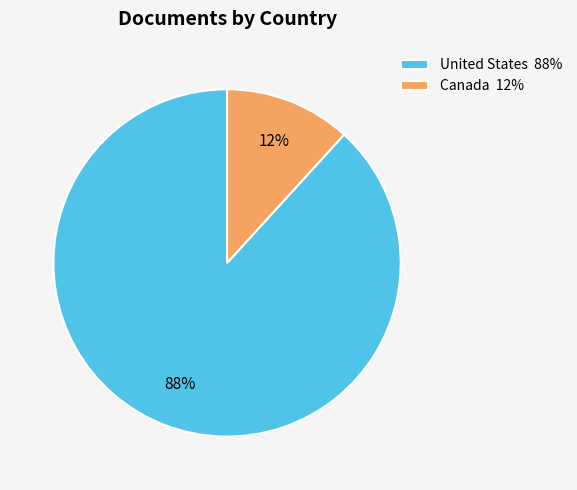

The Canada slice represents 4% of the pie. True or false?

False